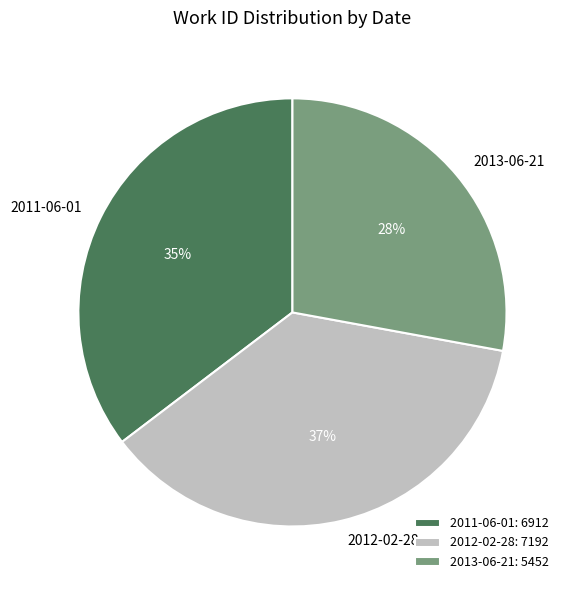

Is the sum of 2011-06-01 and 2013-06-21 greater than half?

Yes